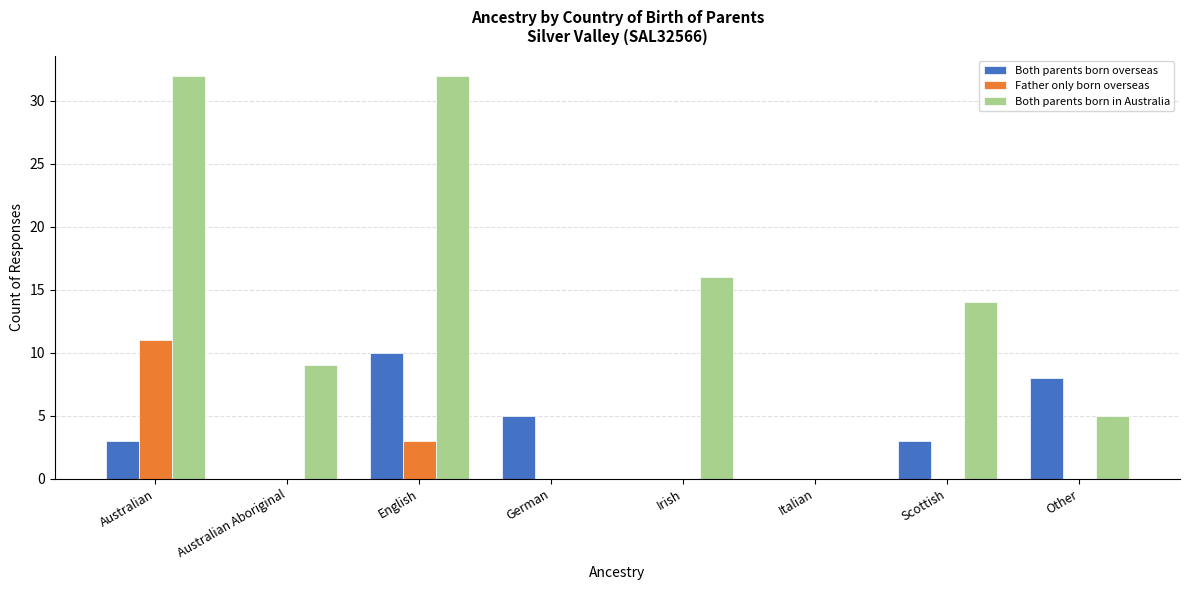

Is it true that Both parents born overseas equals 4 at Italian?

False